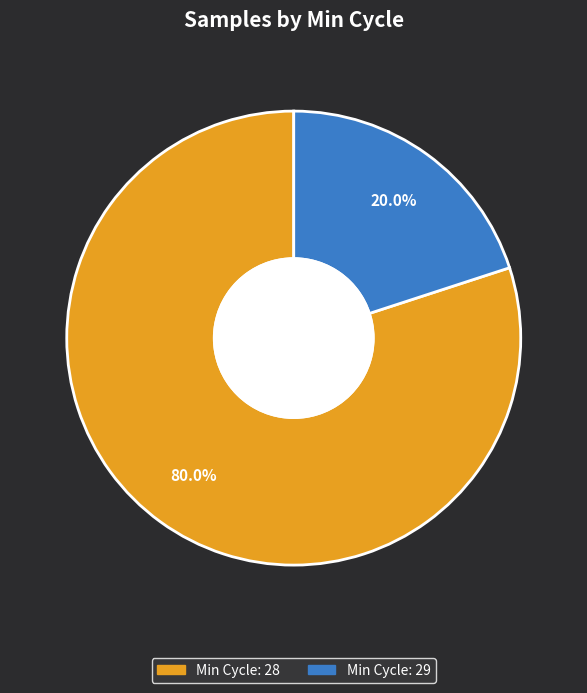

Count the number of slices in the pie.

2